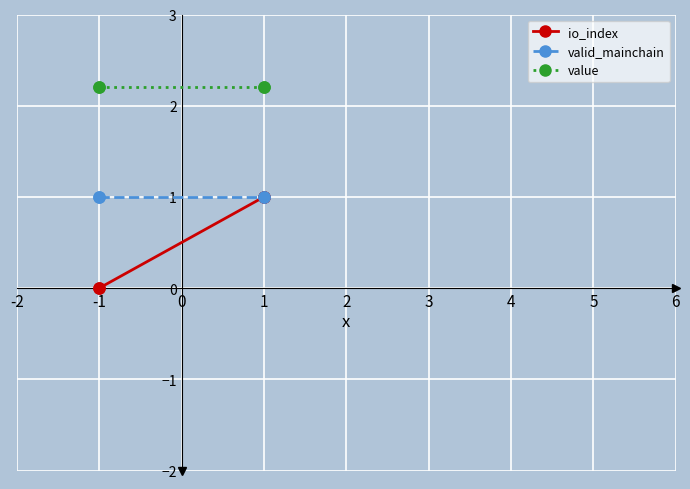

True or false: value and io_index cross at least once.

False